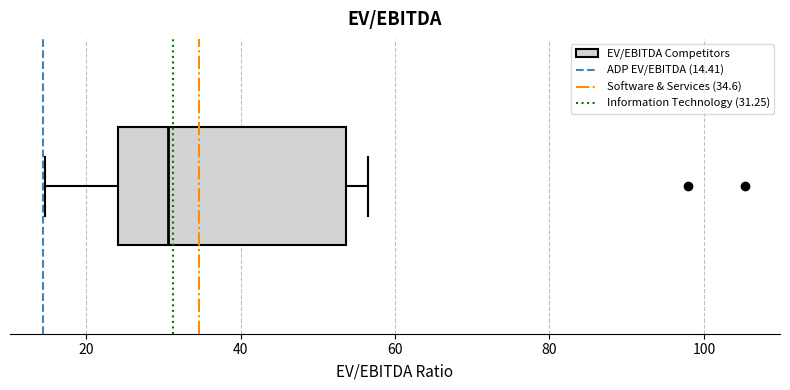

Read this box plot against the x-axis: the position of the median line, the range covered by the box, and the ends of both whiskers. The values are not printed on the chart, so give them approximately, as read against the axis.

median 30, box 24 to 54, whiskers 14 to 56